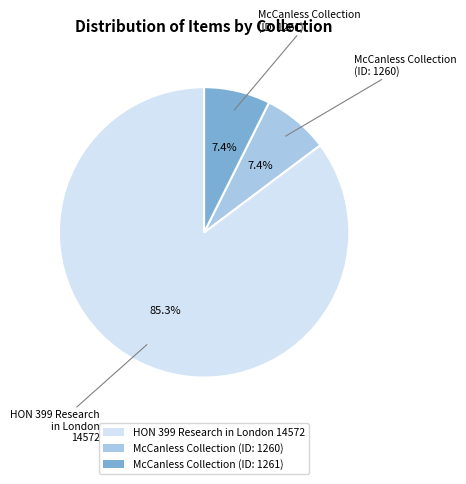

How many slices are in this pie chart?

3